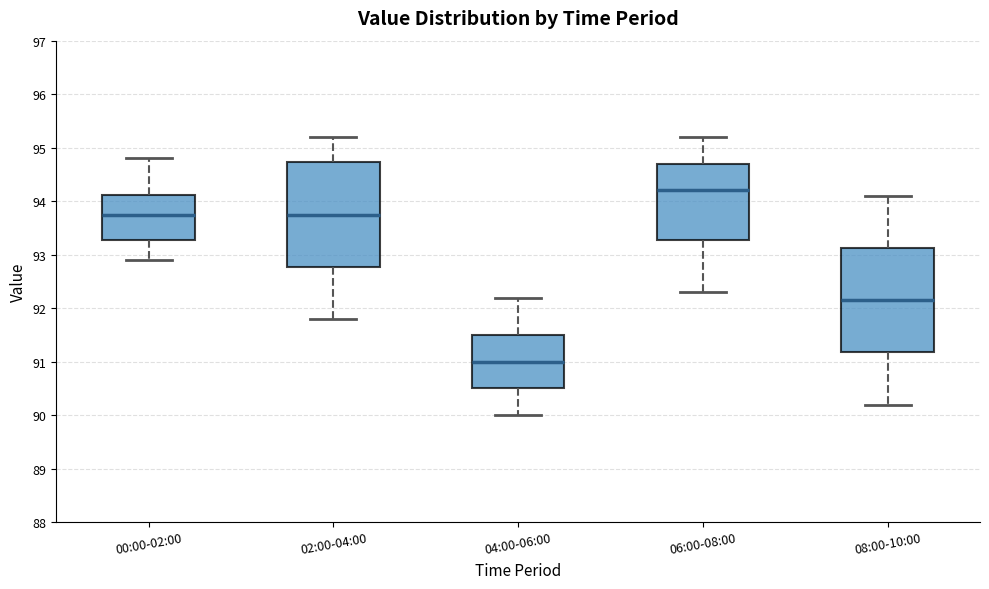

Which box has the lowest median line?

04:00-06:00